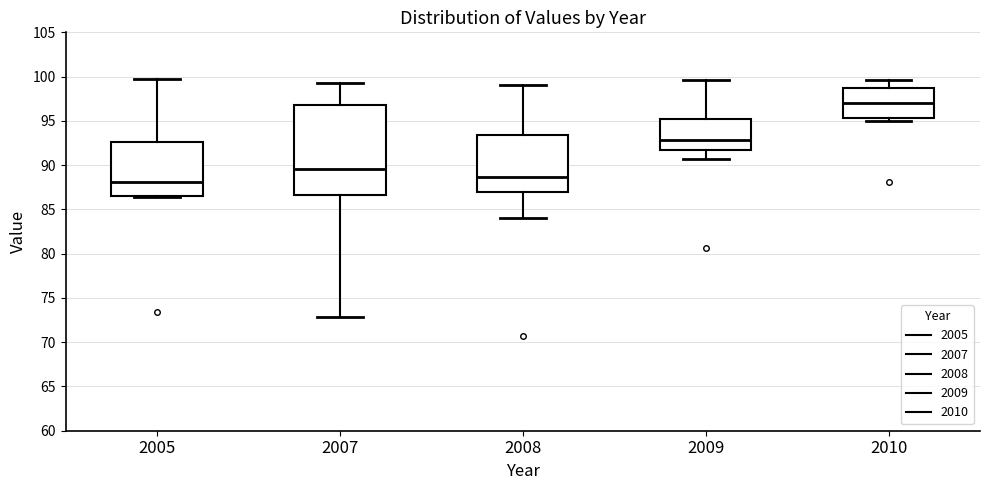

Where does the median line of the box at x = 2010 sit on the y-axis? The values are not printed on the chart, so give them approximately, as read against the axis.

97.0